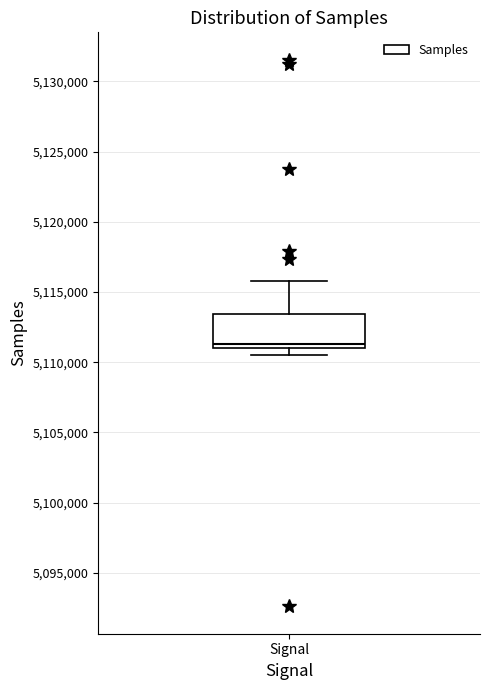

Where does the upper whisker of the box for Signal end on the y-axis? The values are not printed on the chart, so give them approximately, as read against the axis.

5116000